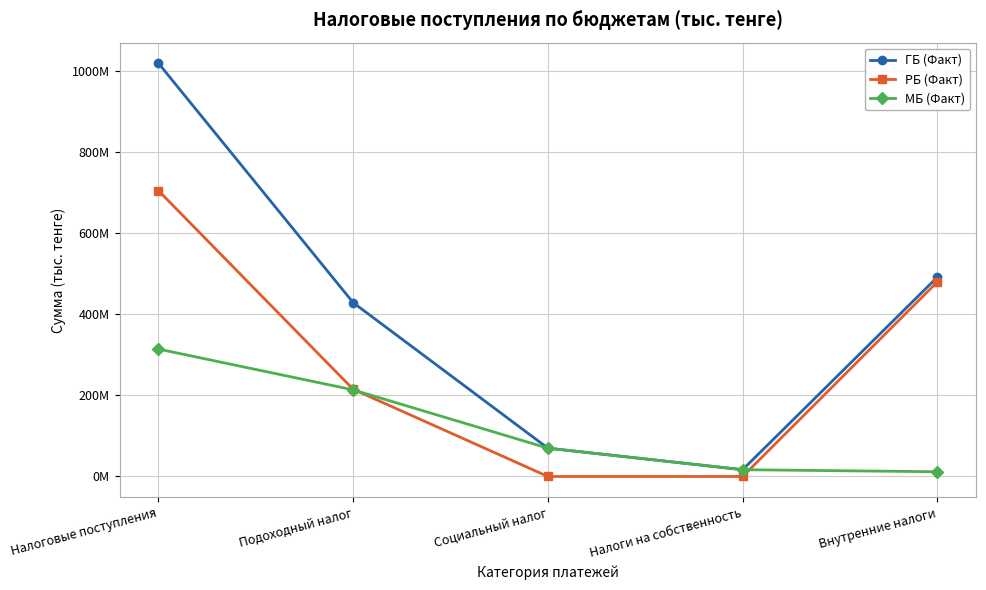

What is the total value across all series at Социальный налог?

139790384